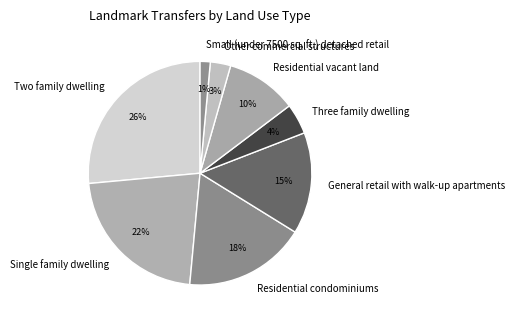

True or false: General retail with walk-up apartments accounts for 1% of the total.

False